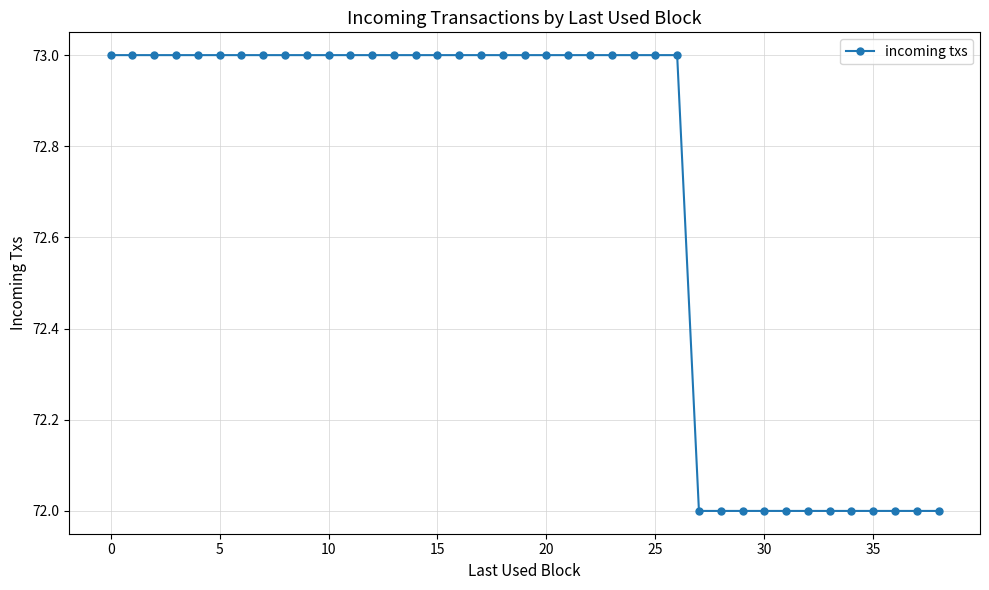

What is the average value?

73